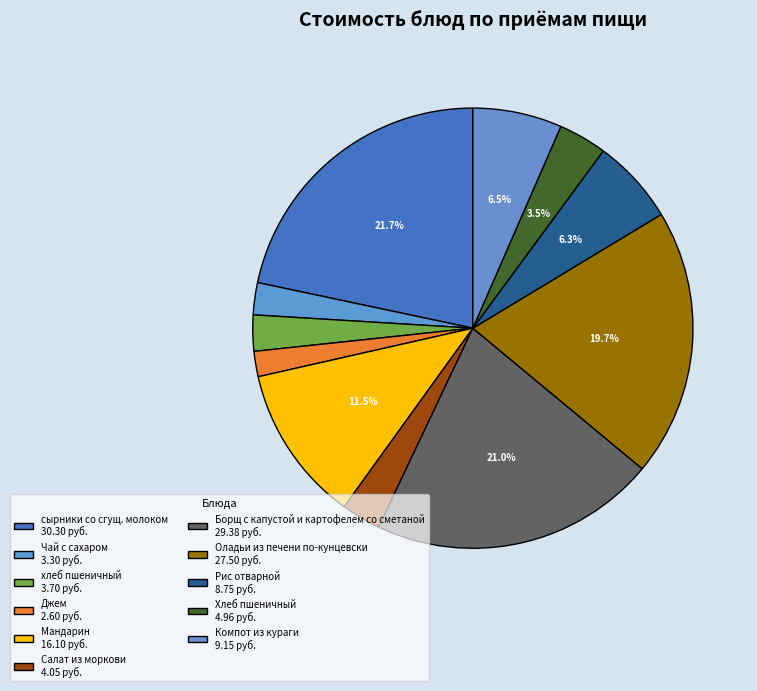

Is it true that хлеб пшеничный is 3% of the pie?

True